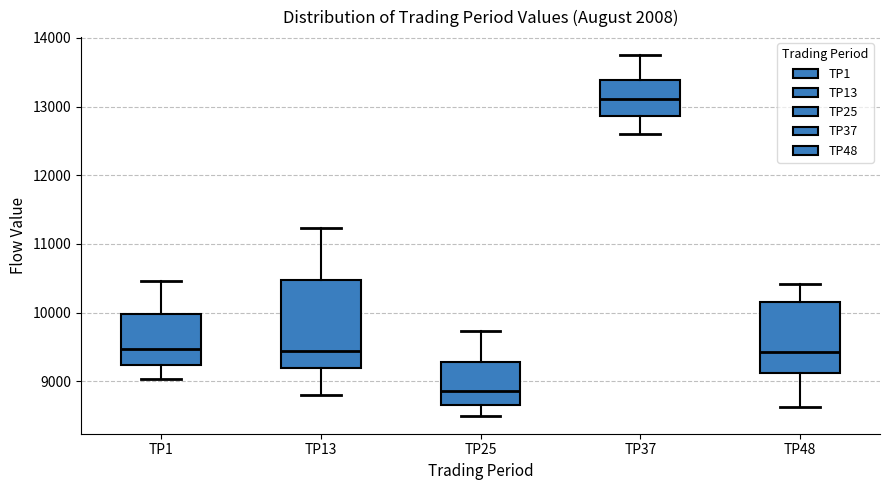

Reading left to right, read every box against the y-axis: the position of its median line, the range the box covers, and the ends of its whiskers. The values are not printed on the chart, so give them approximately, as read against the axis.

TP1: median 9500, box 9200 to 10000, whiskers 9000 to 10500
TP13: median 9400, box 9200 to 10500, whiskers 8800 to 11200
TP25: median 8900, box 8600 to 9300, whiskers 8500 to 9700
TP37: median 13100, box 12900 to 13400, whiskers 12600 to 13700
TP48: median 9400, box 9100 to 10100, whiskers 8600 to 10400